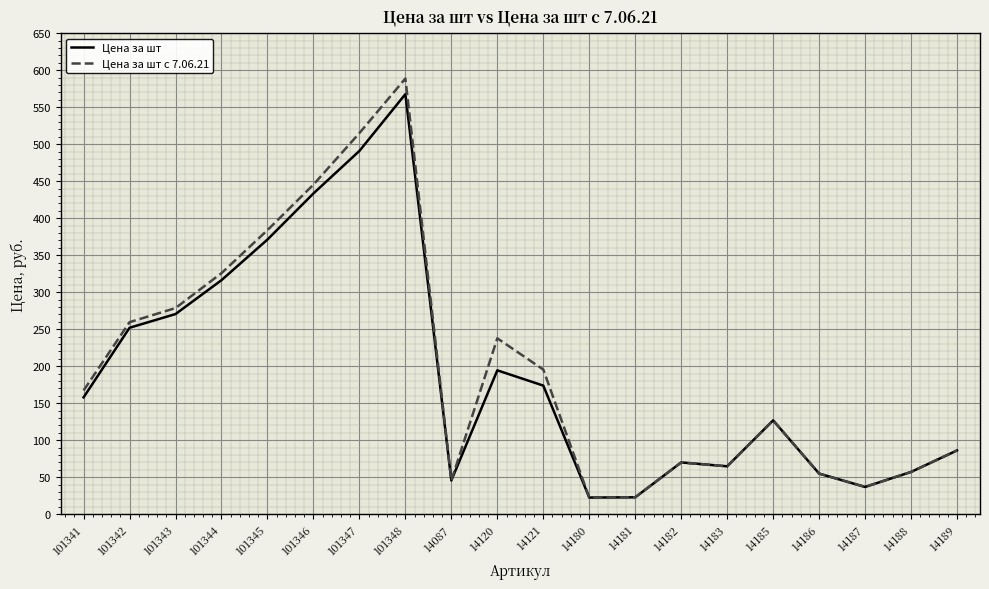

At how many categories does at least one series exceed 559?

1